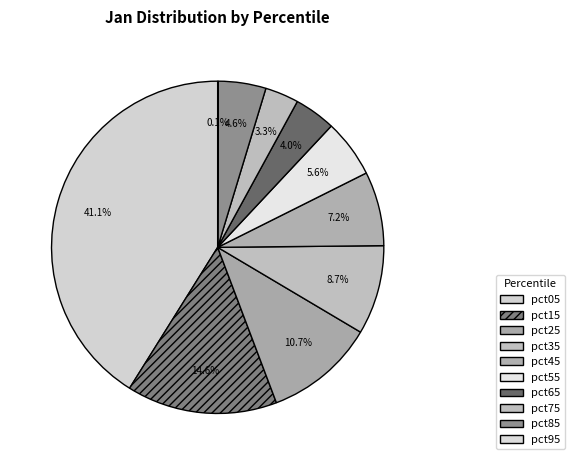

To the nearest percent, what percentage of the pie is pct65?

4%